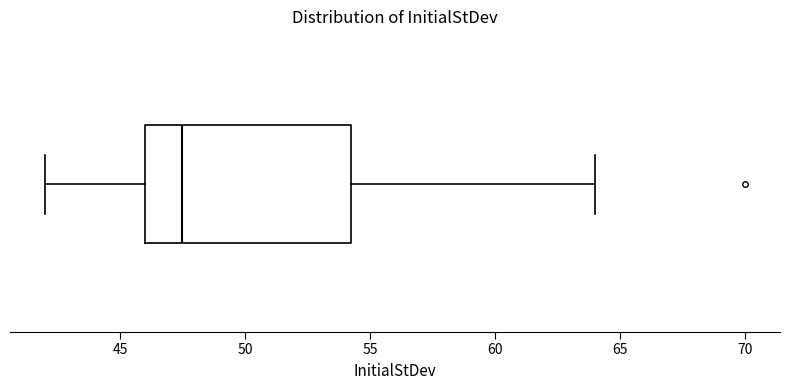

Read this box plot against the x-axis: the position of the median line, the range covered by the box, and the ends of both whiskers. The values are not printed on the chart, so give them approximately, as read against the axis.

median 47.5, box 46.0 to 54.5, whiskers 42.0 to 64.0